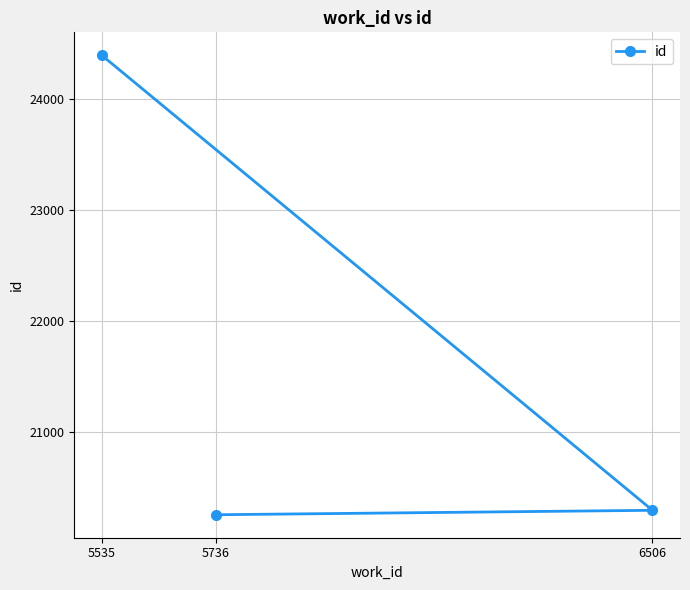

Which category has the lowest value across all series?

5736